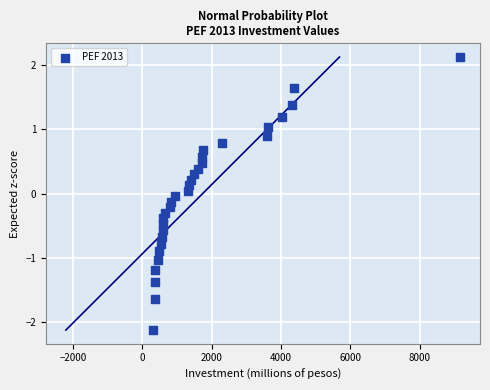

What is the range of Y values (max minus min)?

4.3